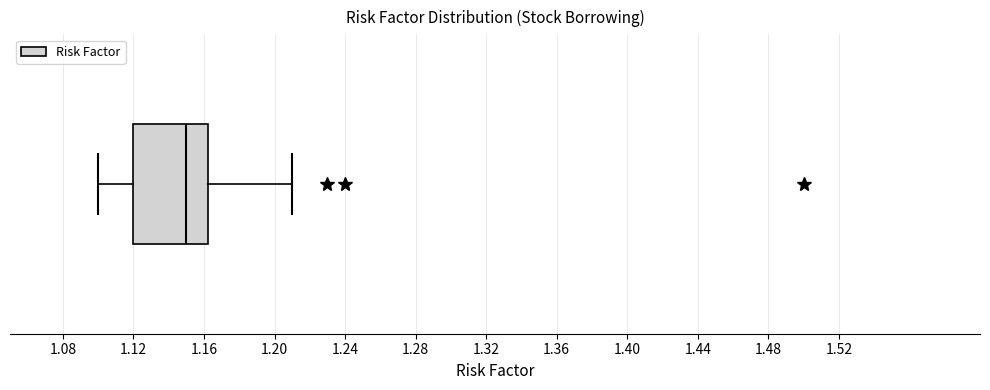

Where is the left edge of the box on the x-axis? The values are not printed on the chart, so give them approximately, as read against the axis.

1.120